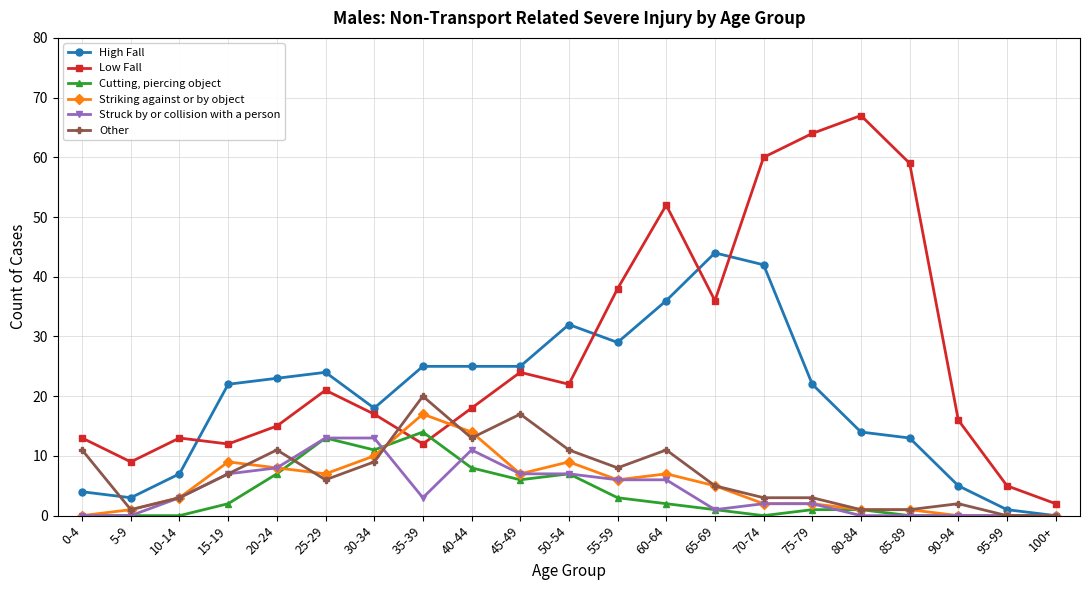

Which series has the largest range (max minus min)?

Low Fall